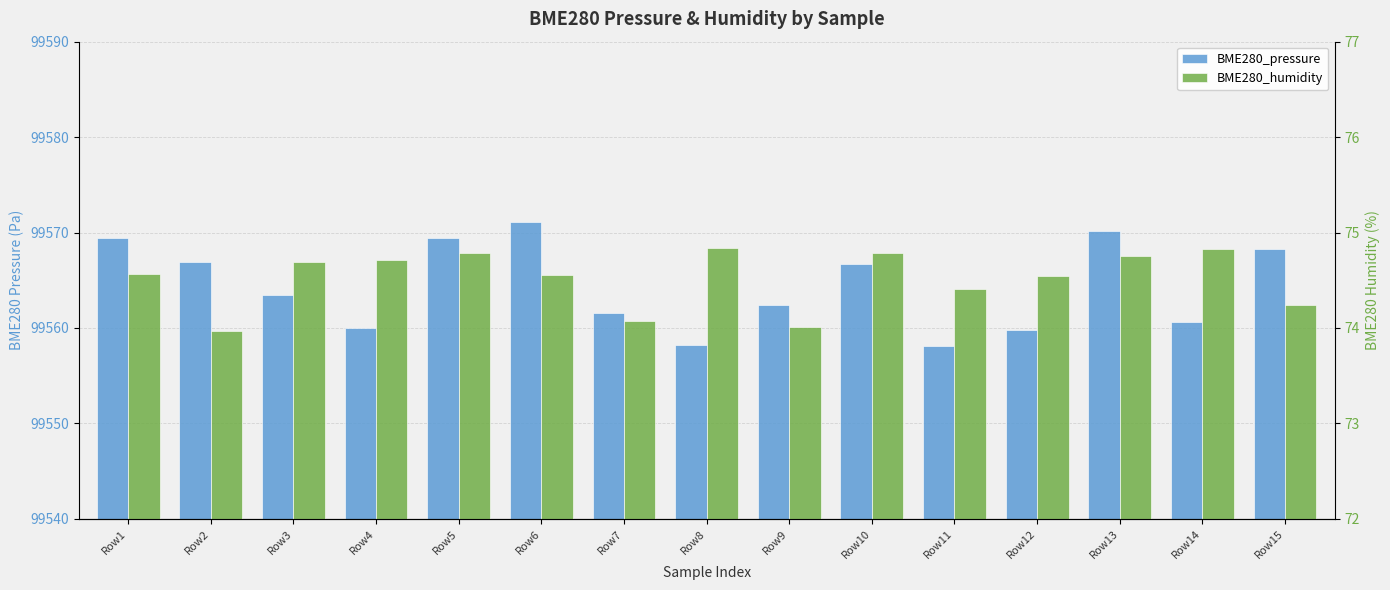

At how many categories does at least one series exceed 83564?

15